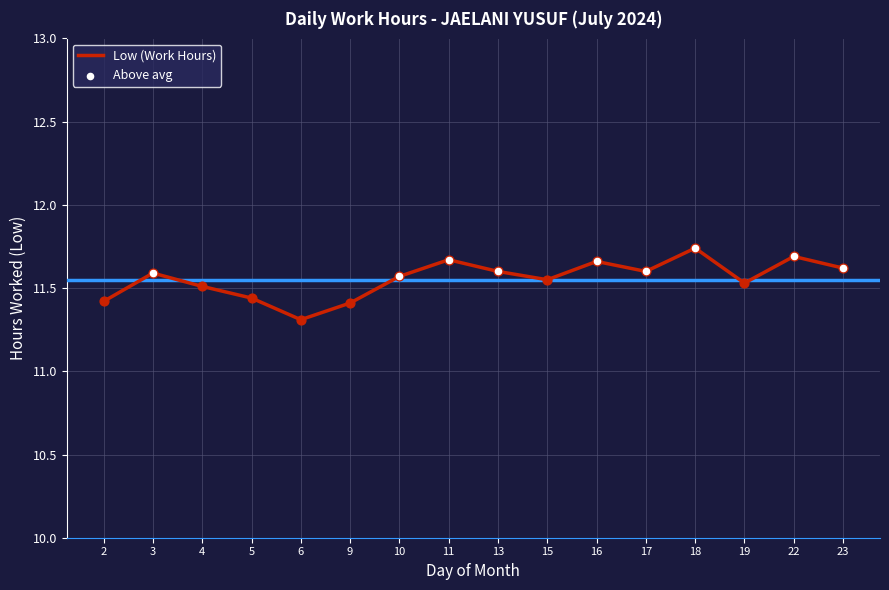

Between 23 and 22, which is larger?

22